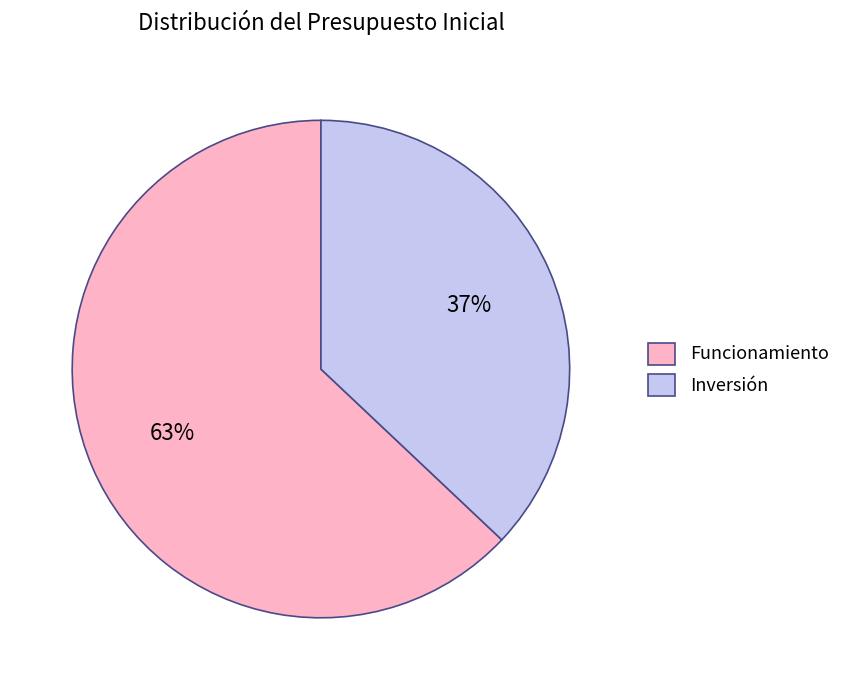

To the nearest percent, what is the difference between the Funcionamiento and Inversión slice percentages?

26%